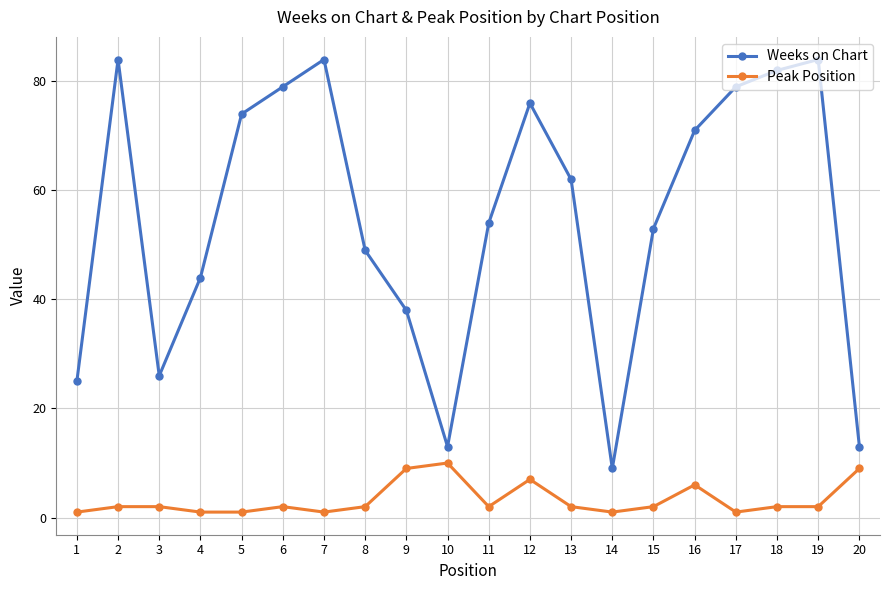

Reading left to right, transcribe all the data shown in this chart.

Weeks on Chart: 1=25	2=84	3=26	4=44	5=74	6=79	7=84	8=49	9=38	10=13	11=54	12=76	13=62	14=9	15=53	16=71	17=79	18=82	19=84	20=13
Peak Position: 1=1	2=2	3=2	4=1	5=1	6=2	7=1	8=2	9=9	10=10	11=2	12=7	13=2	14=1	15=2	16=6	17=1	18=2	19=2	20=9